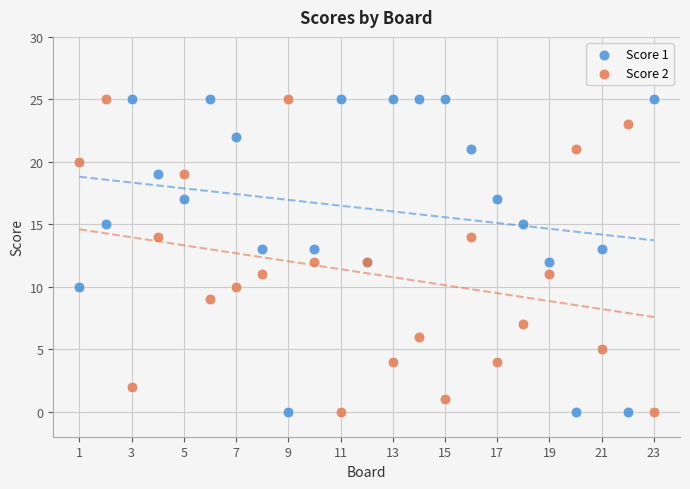

What is the X range (max minus min) for the scatter plot?

22